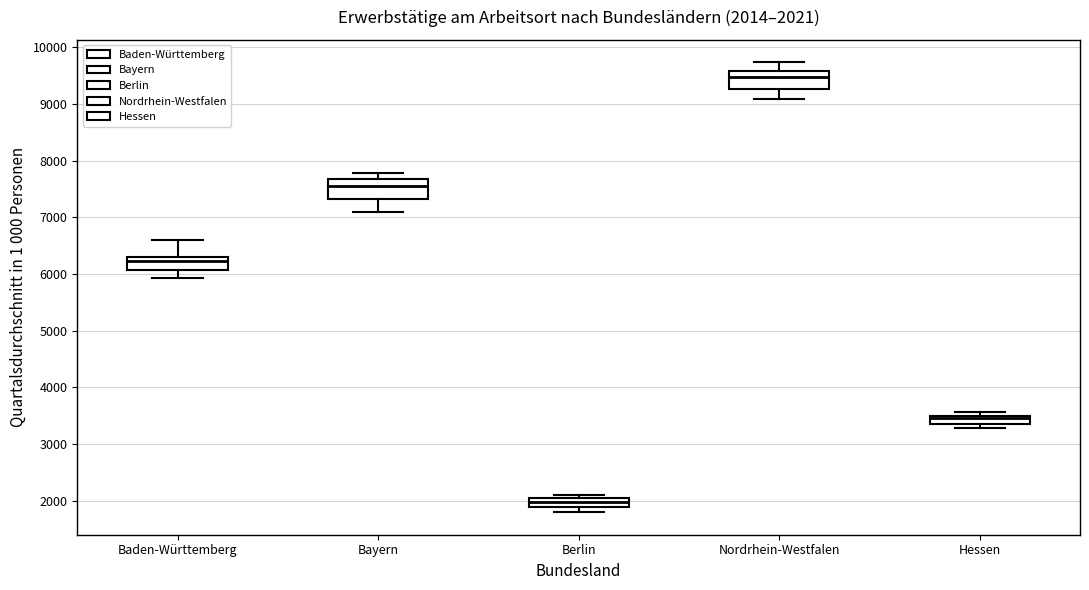

Which box has the lowest median line?

Berlin